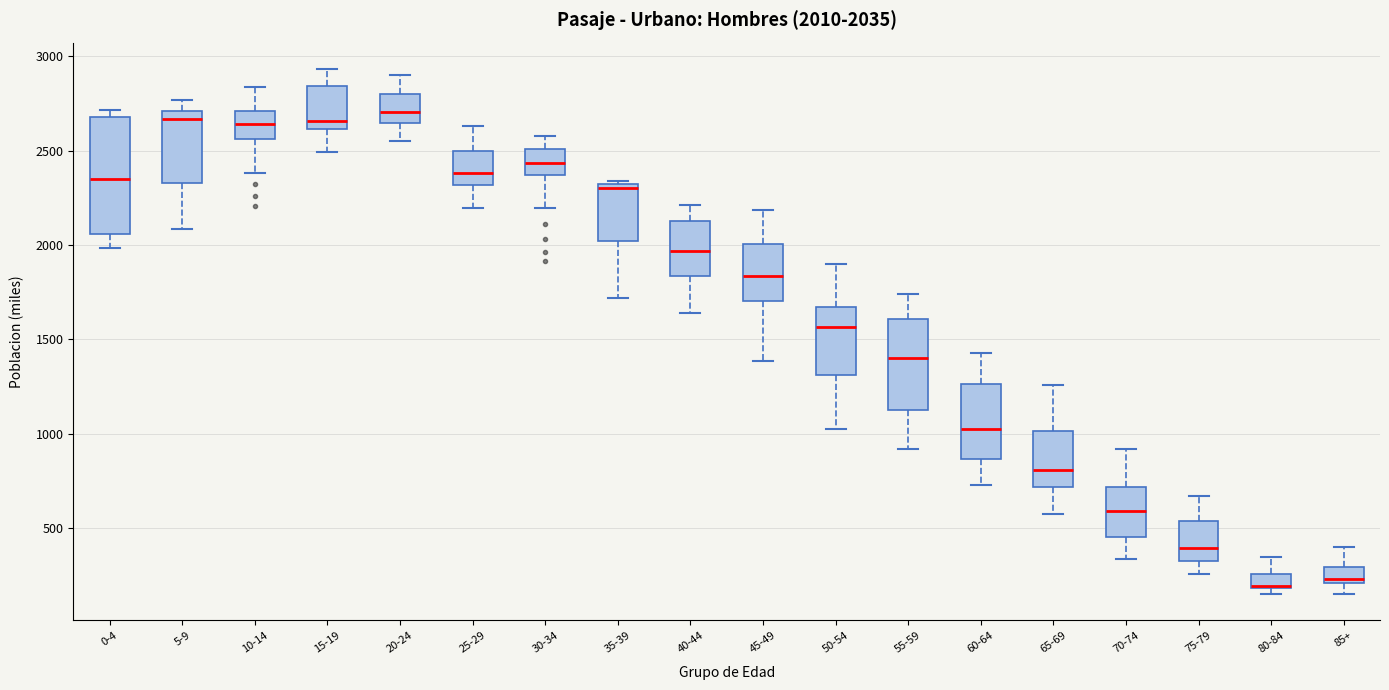

Which box is the tallest, from its lower edge to its upper edge?

0-4